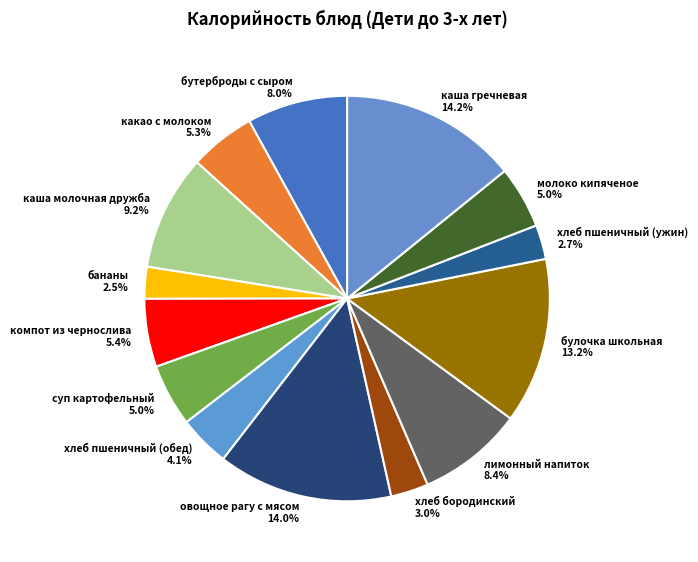

To the nearest percent, what is the combined percentage of суп картофельный and бутерброды с сыром?

13%